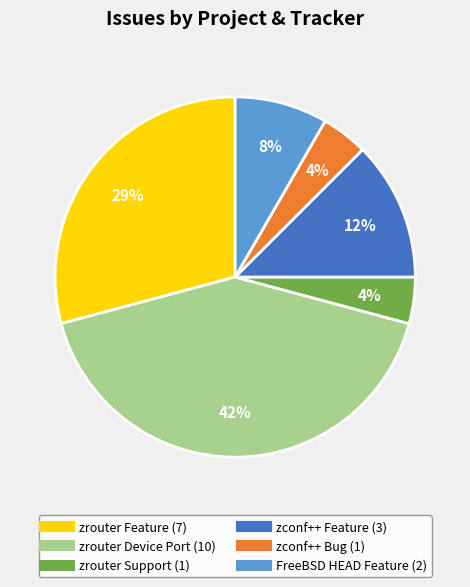

Is there any slice that represents more than half of the pie?

No